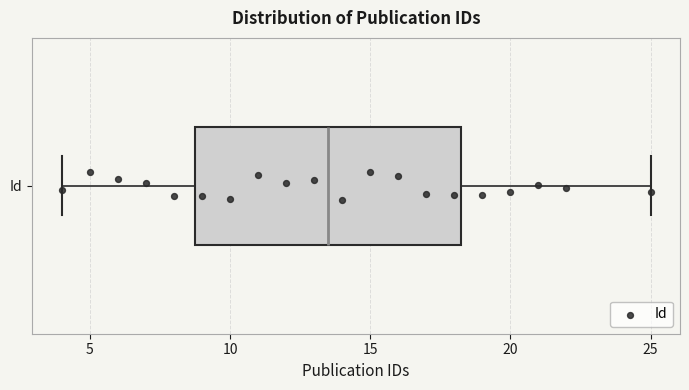

Where is the left edge of the box for Id on the x-axis? The values are not printed on the chart, so give them approximately, as read against the axis.

9.0